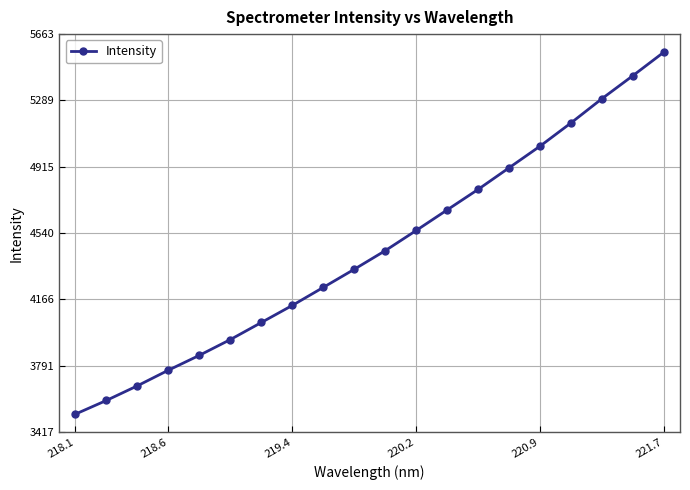

True or false: there are more than 2 points higher than both neighbors.

False